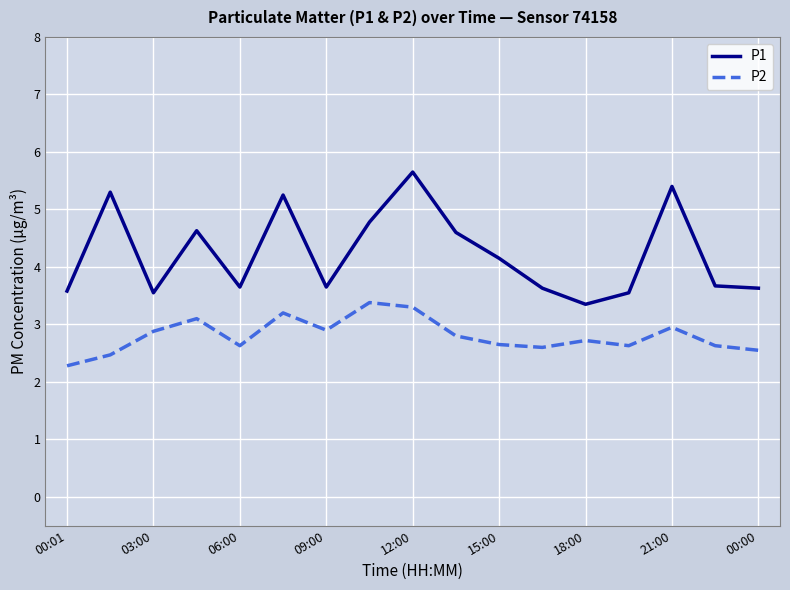

Which series has the widest spread of values?

P1